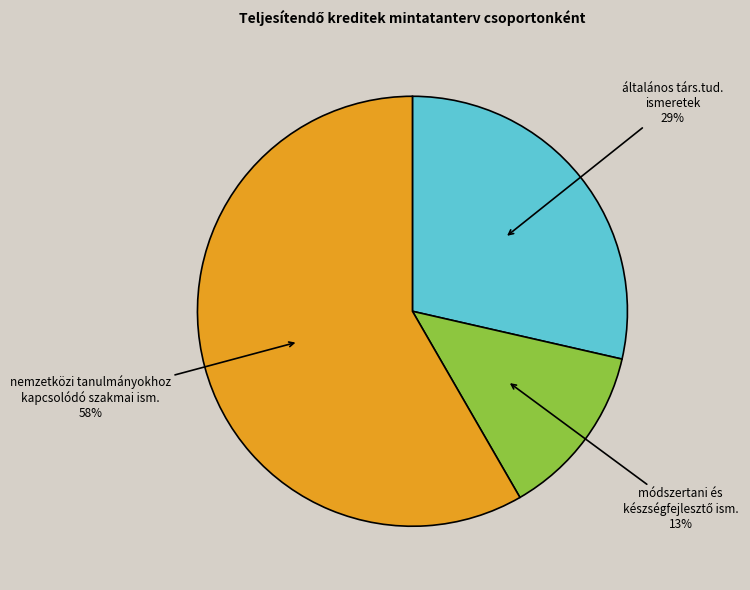

To the nearest percent, what is the difference between the largest and smallest slice percentages?

45%